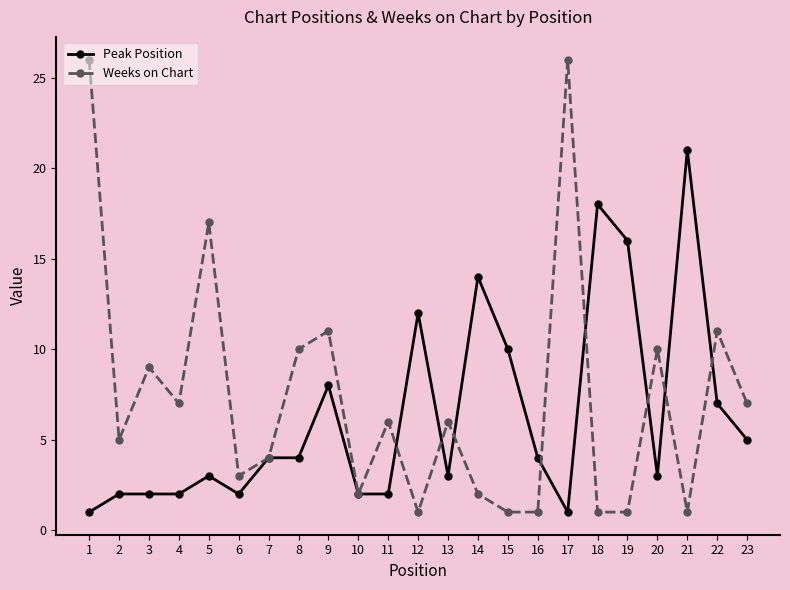

Is it true that Weeks on Chart equals 3 at 8?

False